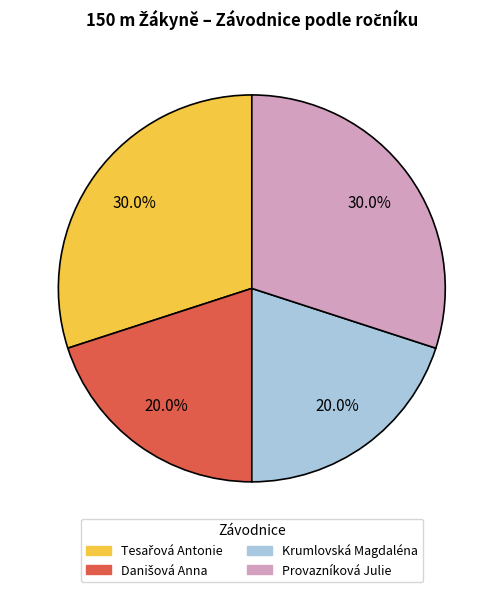

To the nearest percent, what portion does Provazníková Julie represent?

30%